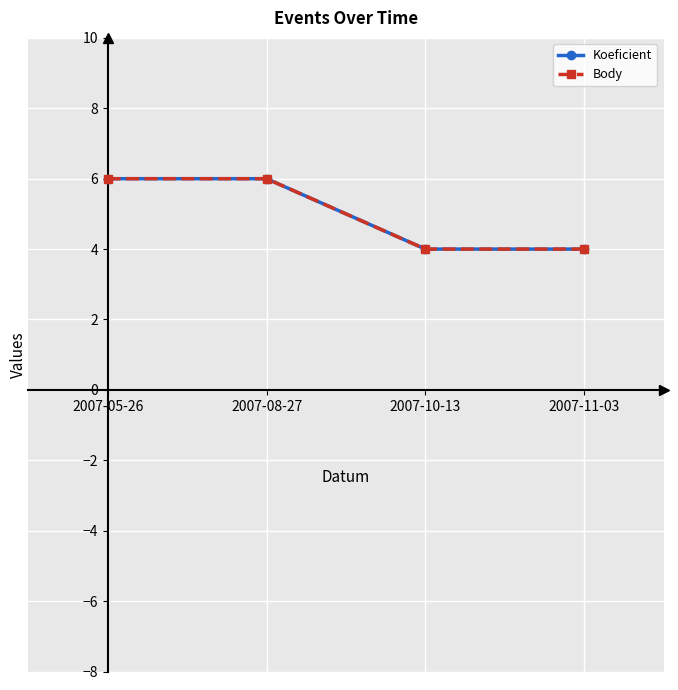

What is the label of the 1st point from the right?

2007-11-03